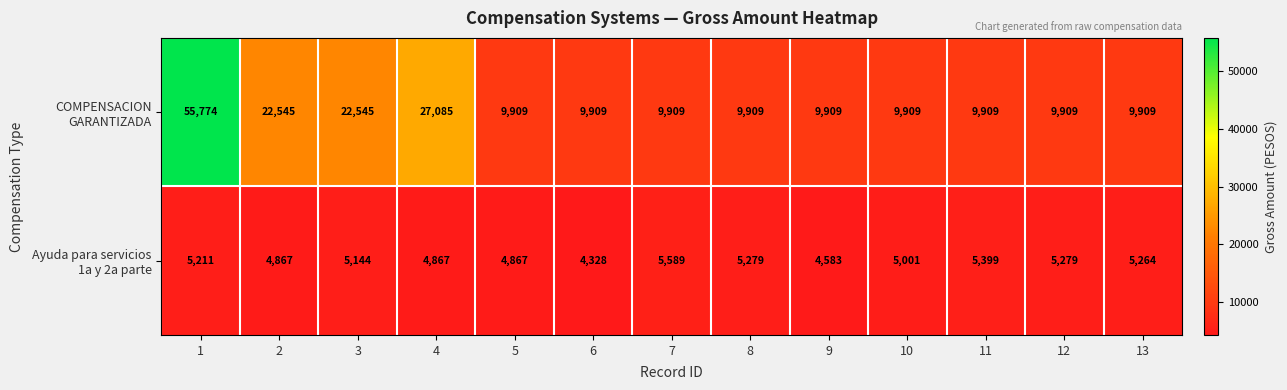

At how many categories does at least one series exceed 8321?

13